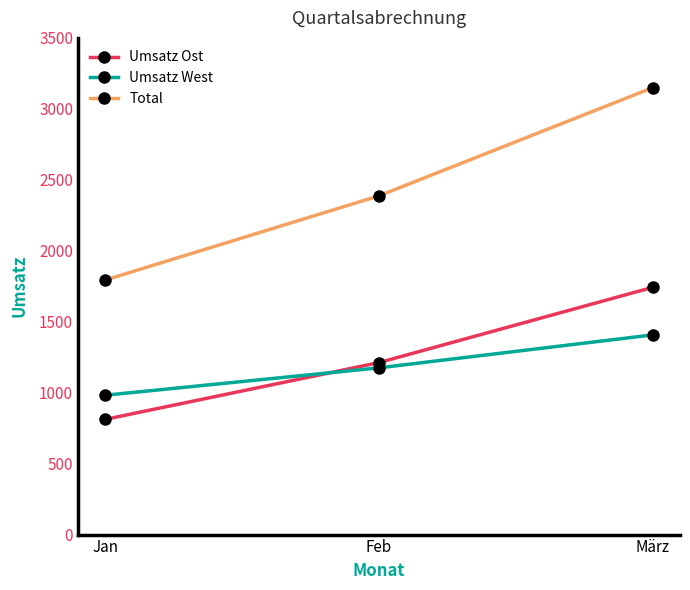

Is this an area chart (filled region under the line)?

No